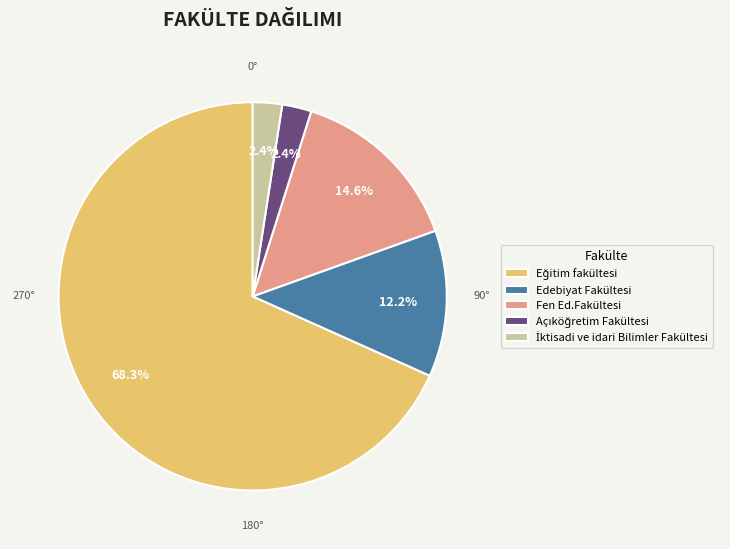

Is there a majority slice in this chart?

Yes